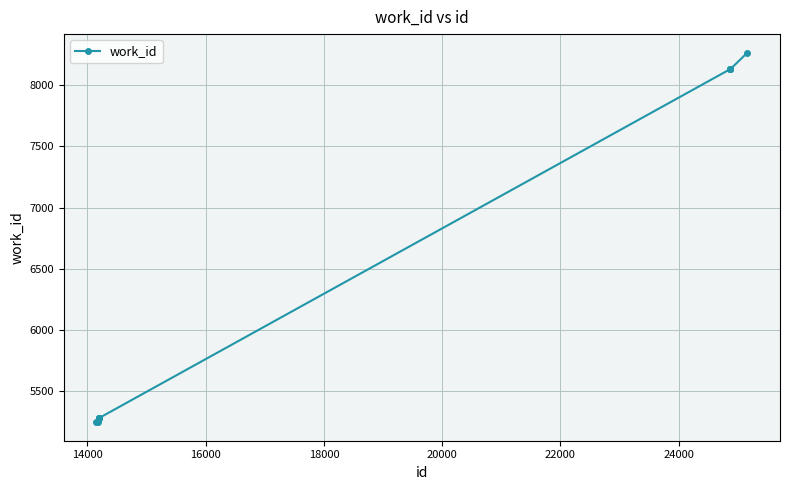

What is the value of the 2nd point from the left?

5244